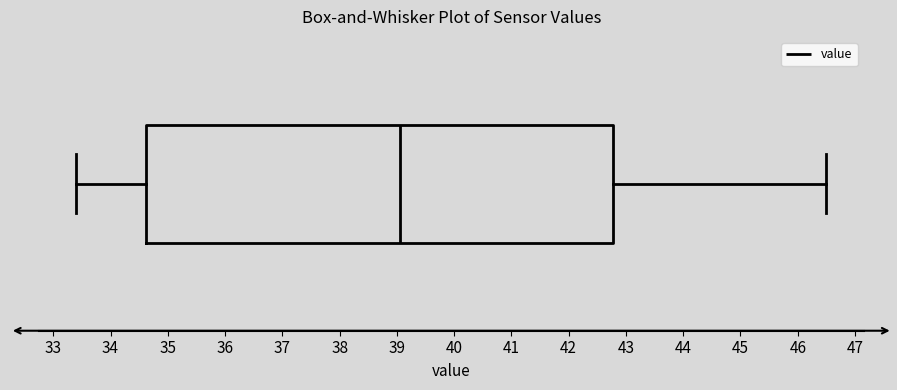

Where is the left edge of the box on the x-axis? The values are not printed on the chart, so give them approximately, as read against the axis.

34.6